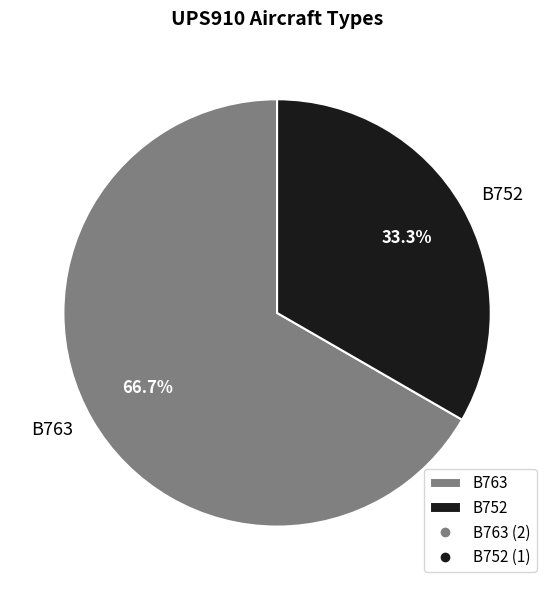

To the nearest percent, what is the combined percentage of B763 and B752?

100%